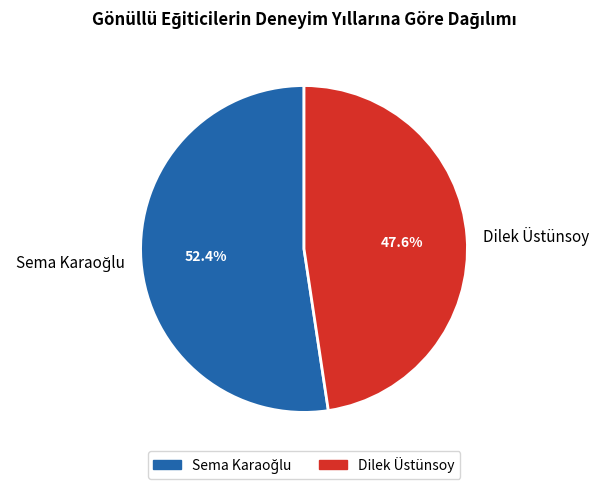

Is there any slice that represents more than half of the pie?

Yes